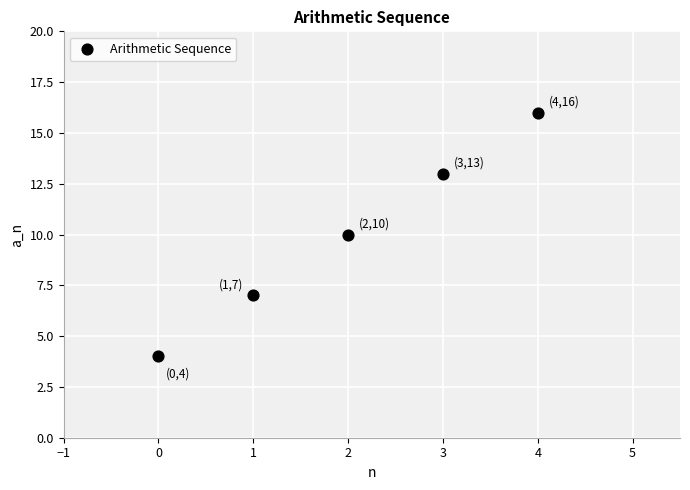

What is the average Y value?

10